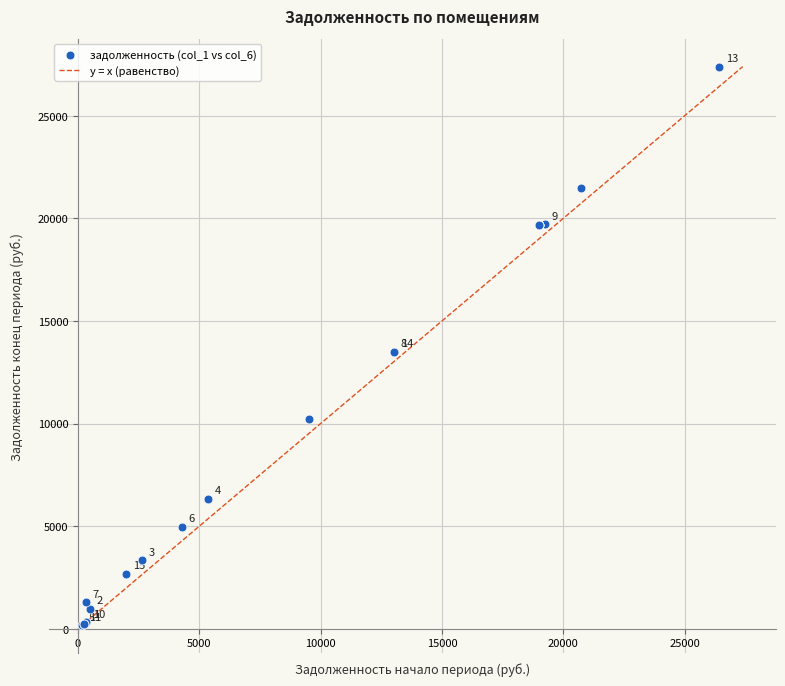

What Y value in the scatter plot is closest to 13776?

13494.1